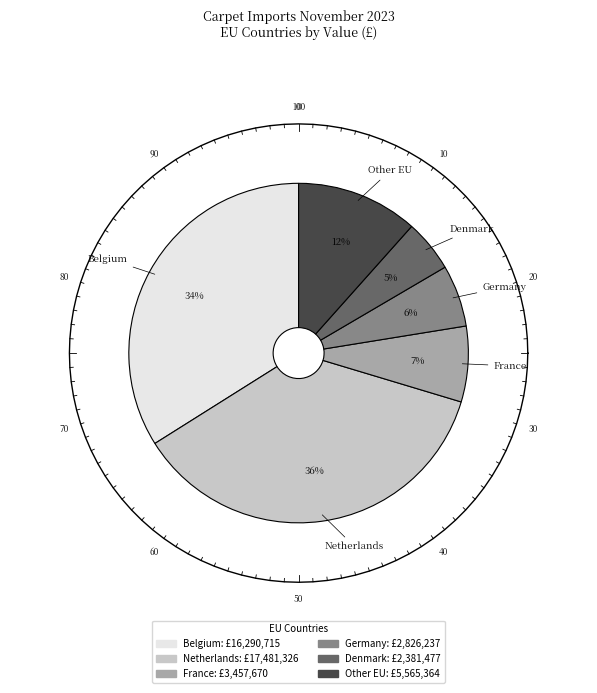

What is the smallest slice in the pie chart?

Denmark